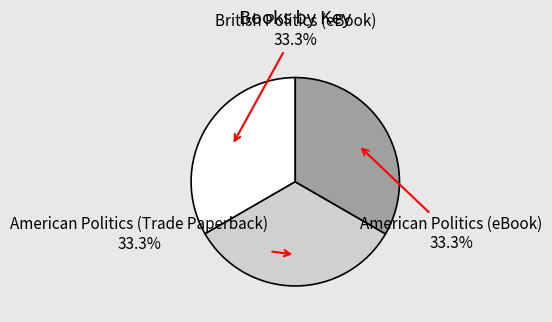

To the nearest percent, what is the average slice percentage?

33%